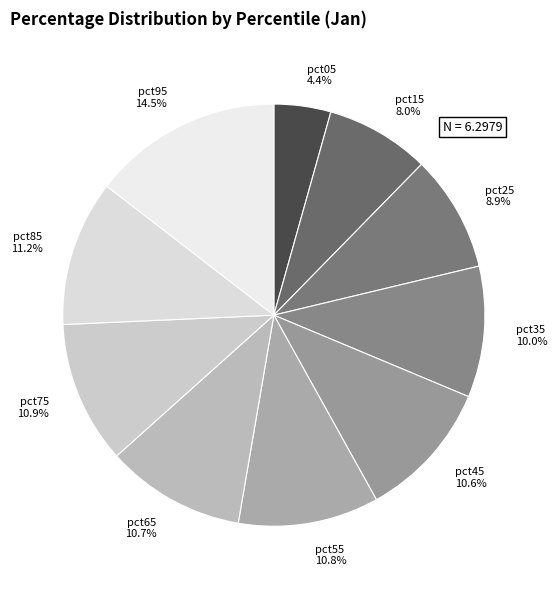

True or false: pct75 accounts for 1% of the total.

False